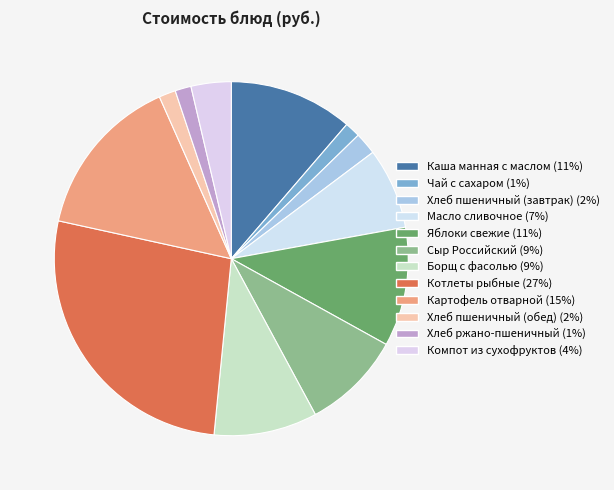

Count the number of slices in the pie.

12